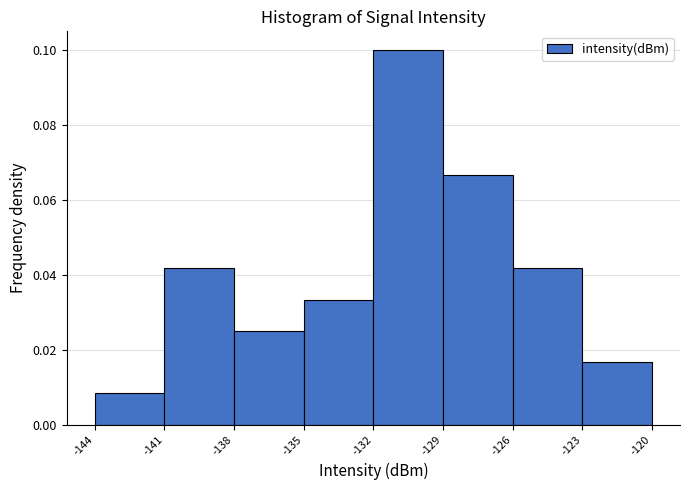

Reading left to right, list every bar in this chart as the range it spans on the x-axis followed by its height. The values are not printed on the chart, so give them approximately, as read against the axis.

-144 to -141: 0.008
-141 to -138: 0.042
-138 to -135: 0.026
-135 to -132: 0.034
-132 to -129: 0.100
-129 to -126: 0.066
-126 to -123: 0.042
-123 to -120: 0.016